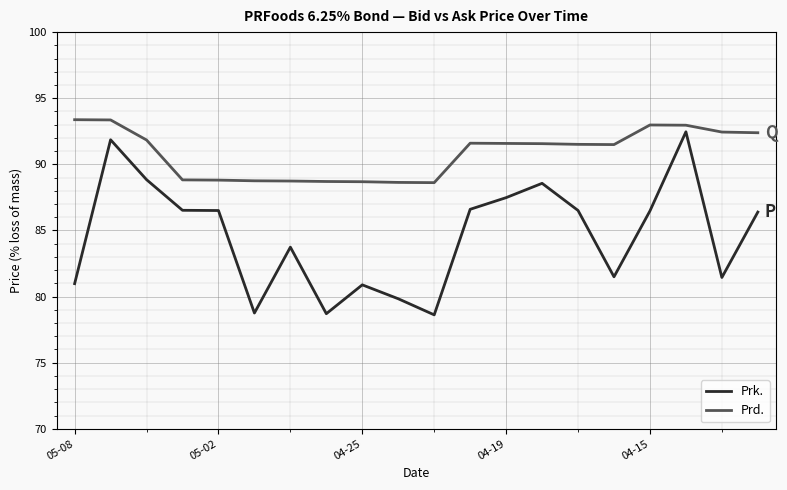

What is the difference between the maximum and minimum values in the Prk. series?

13.8